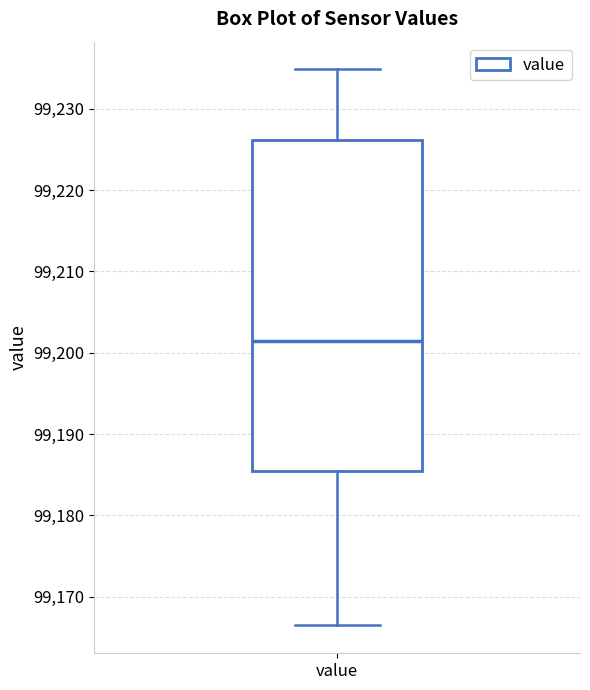

Where does the upper whisker of the box for value end on the y-axis? The values are not printed on the chart, so give them approximately, as read against the axis.

99235